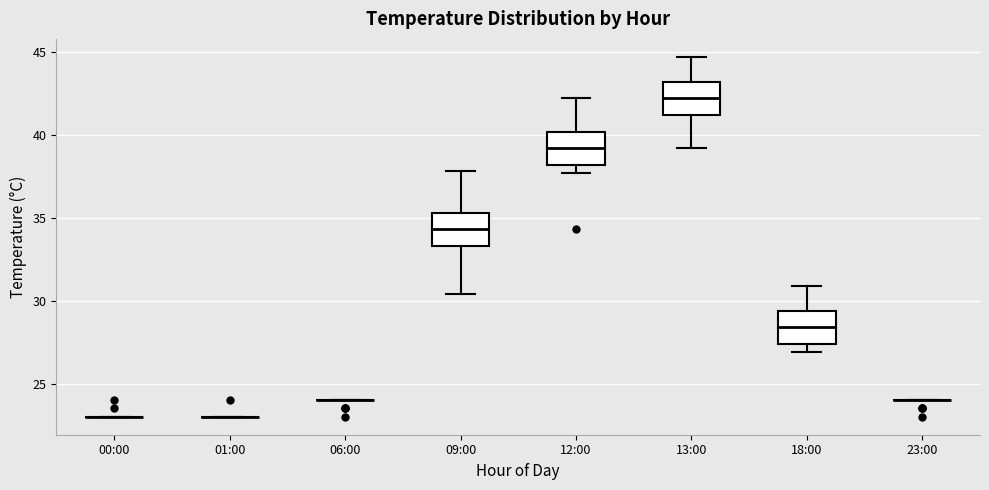

Where is the lower edge of the box for 18:00 on the y-axis? The values are not printed on the chart, so give them approximately, as read against the axis.

27.5